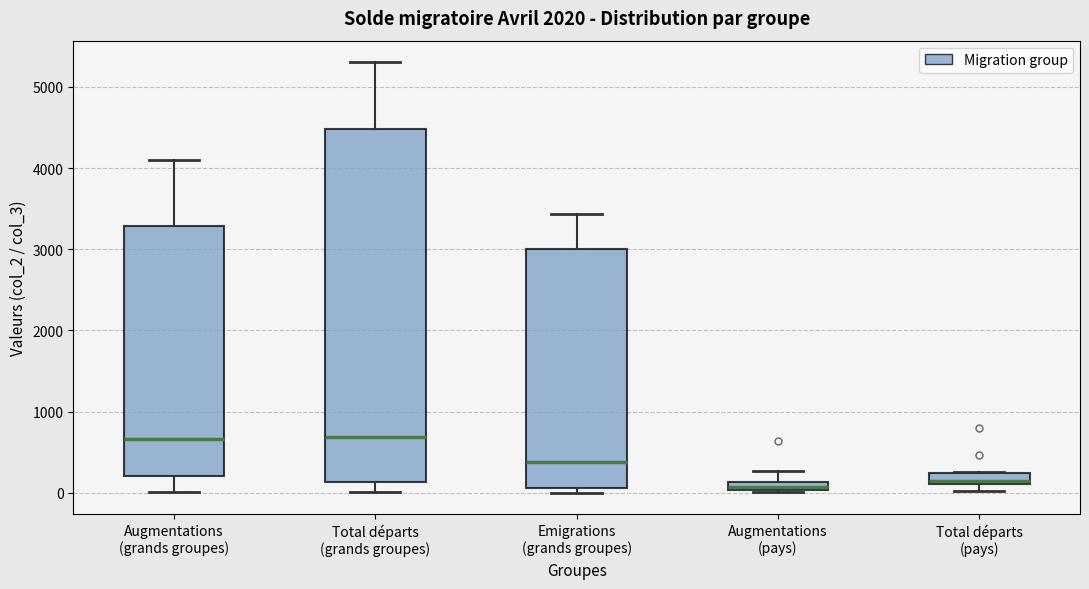

Comparing the boxes themselves (not the whiskers), which one is the tallest?

Total départs (grands groupes)